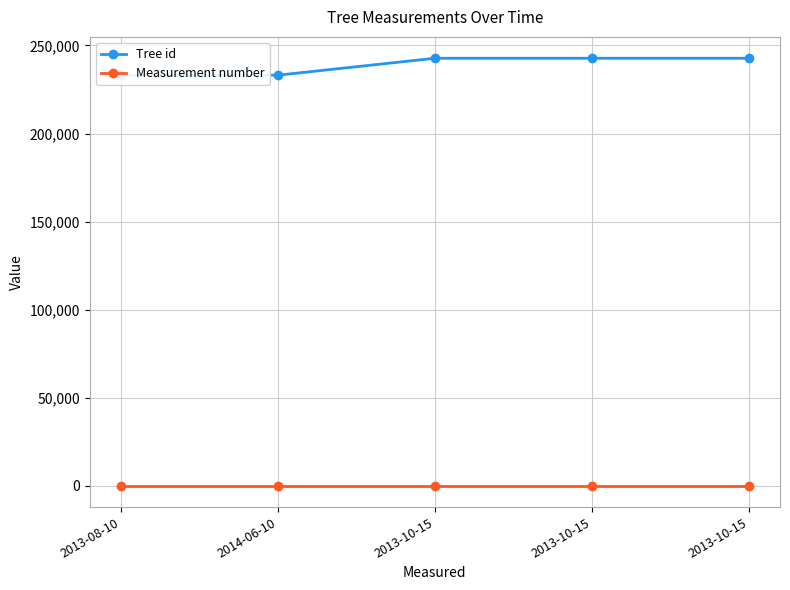

Is this an area chart (filled region under the line)?

No